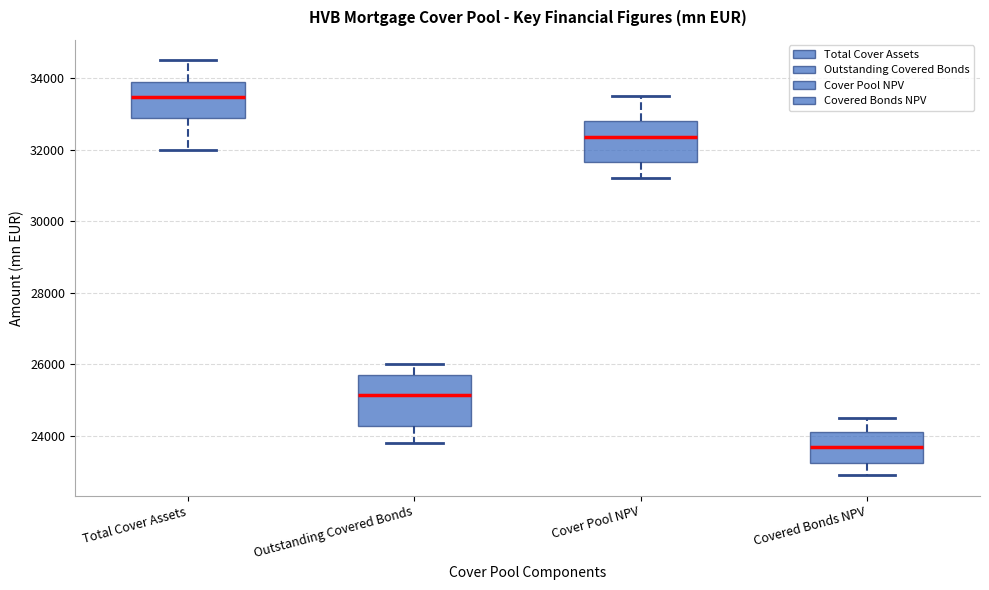

Which box is the tallest, from its lower edge to its upper edge?

Outstanding Covered Bonds